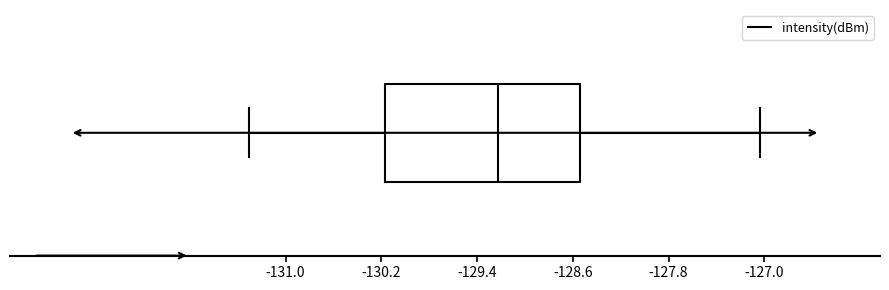

Read this box plot against the x-axis: the position of the median line, the range covered by the box, and the ends of both whiskers. The values are not printed on the chart, so give them approximately, as read against the axis.

median -129.2, box -130.2 to -128.5, whiskers -131.3 to -127.0